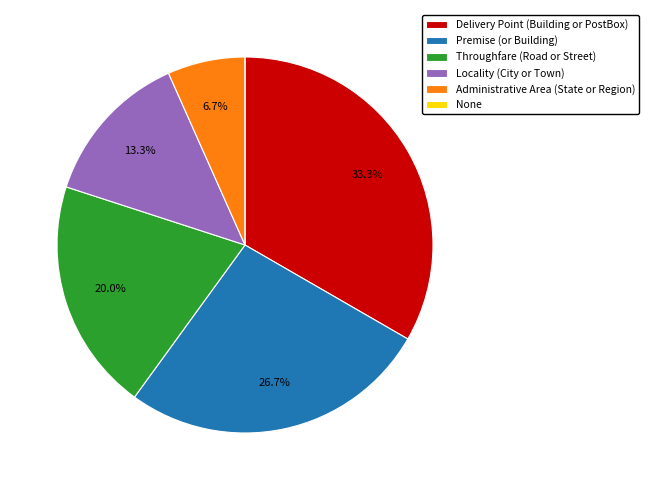

What percentage is the Administrative Area (State or Region) slice, to the nearest percent?

7%